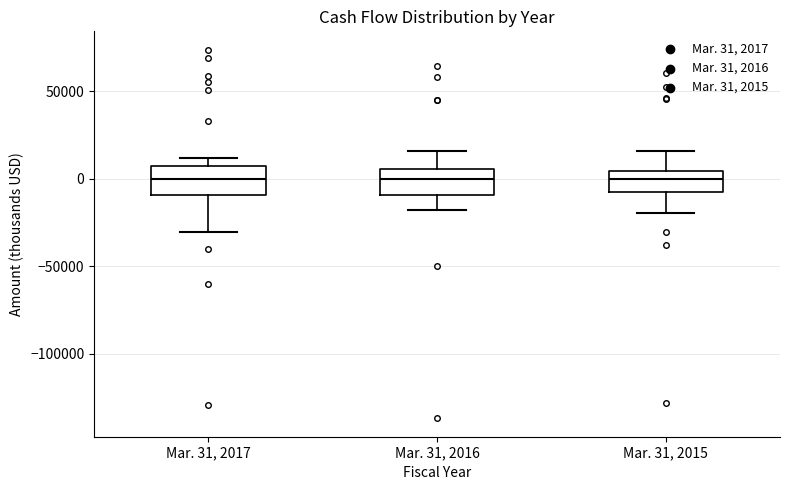

Reading left to right, transcribe this box plot: for each box, give where its median line is, the range the box spans, and where its two whiskers end, as read against the y-axis. The values are not printed on the chart, so give them approximately, as read against the axis.

Mar. 31, 2017: median 0, box -10000 to 5000, whiskers -30000 to 10000
Mar. 31, 2016: median 0, box -10000 to 5000, whiskers -20000 to 15000
Mar. 31, 2015: median 0, box -10000 to 5000, whiskers -20000 to 15000